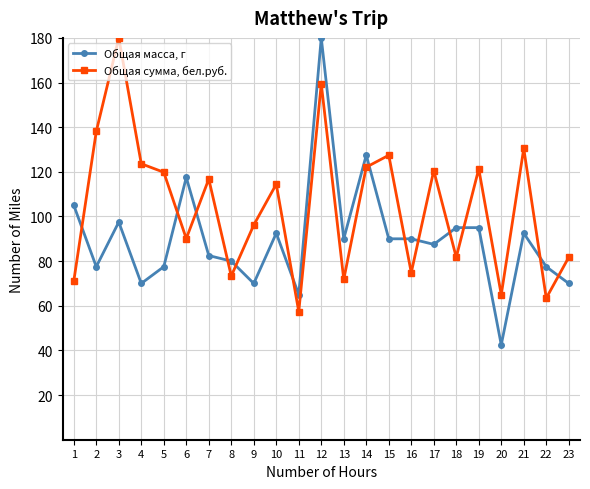

Reading left to right, list all the values displayed in this chart.

Общая масса, г: 1=105.0	2=77.5	3=97.5	4=70.0	5=77.5	6=117.5	7=82.5	8=80.0	9=70.0	10=92.5	11=65.0	12=180.0	13=90.0	14=127.5	15=90.0	16=90.0	17=87.5	18=95.0	19=95.0	20=42.5	21=92.5	22=77.5	23=70.0
Общая сумма, бел.руб.: 1=71.0	2=138.1	3=180.0	4=123.6	5=119.8	6=90.1	7=116.8	8=73.3	9=96.2	10=114.5	11=57.3	12=159.4	13=71.8	14=122.1	15=127.4	16=74.9	17=120.6	18=81.7	19=121.3	20=65.0	21=130.5	22=63.4	23=81.7